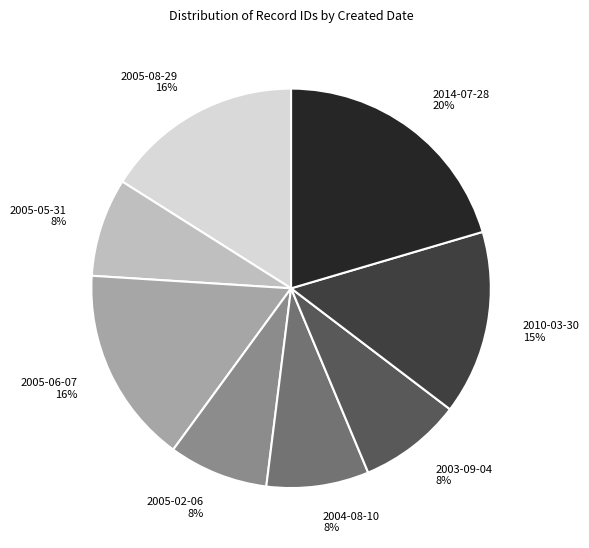

Combined, do 2005-08-29 16% and 2005-06-07 16% account for over 50%?

No